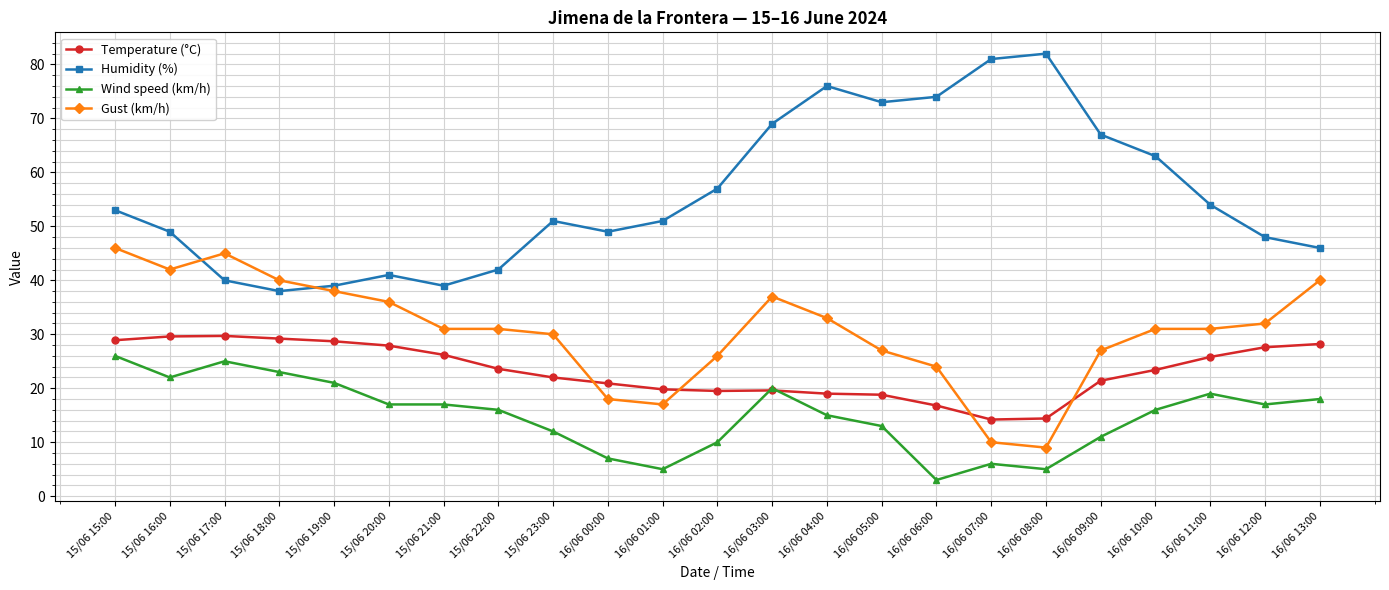

Which series has the largest total across all categories?

Humidity (%)